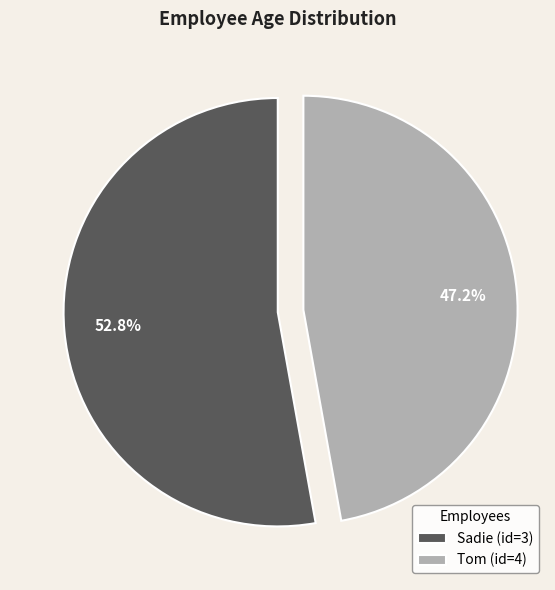

True or false: Sadie (id=3) accounts for 60% of the total.

False